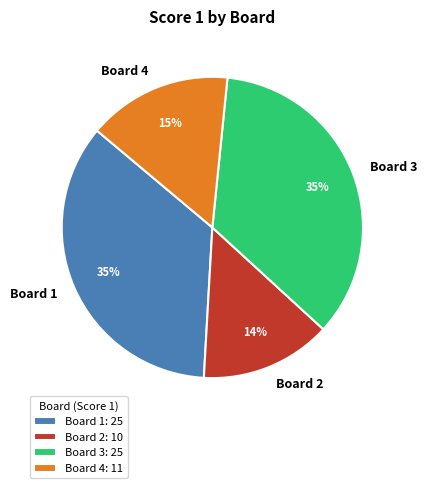

Combined, do Board 1: 25 and Board 3: 25 account for over 50%?

Yes